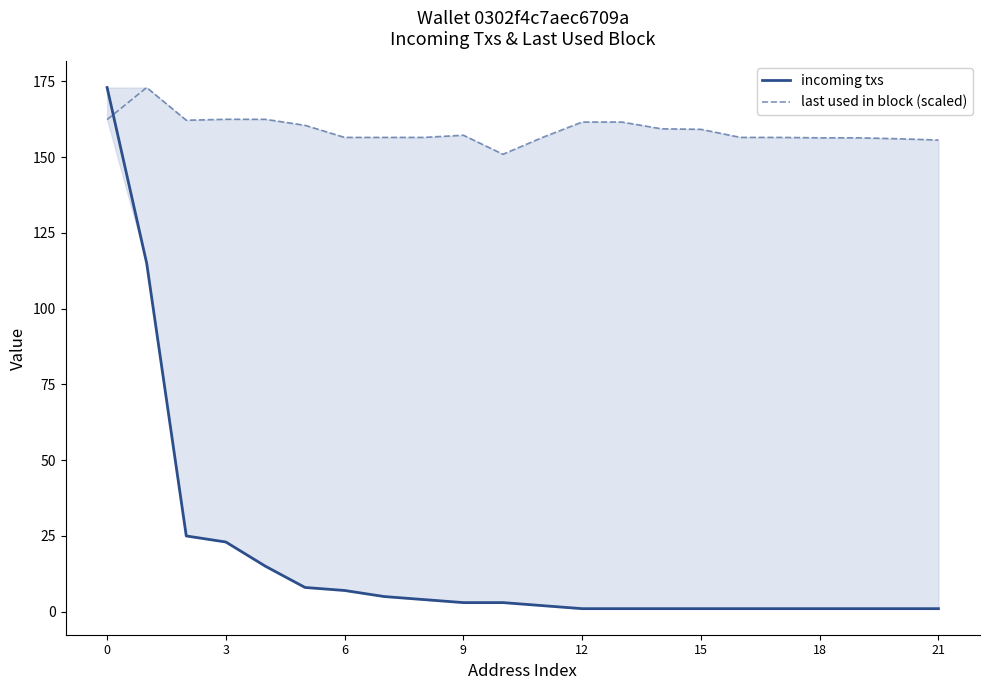

Count the number of categories in the chart.

22